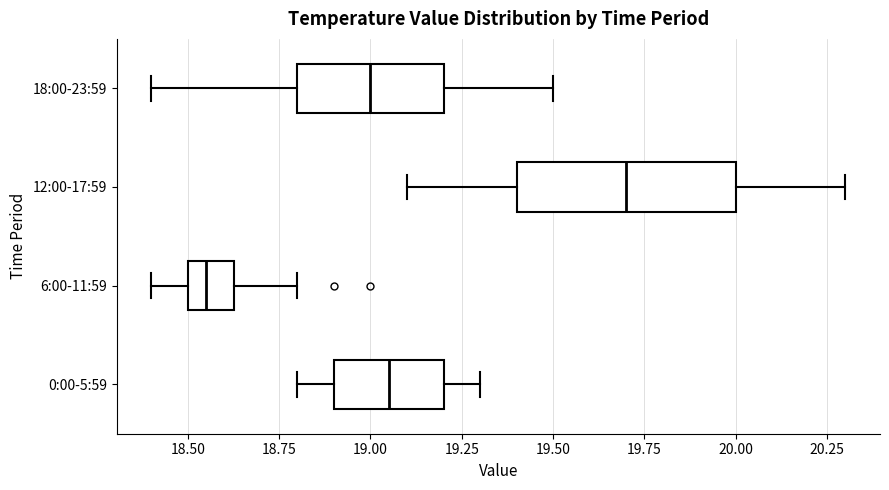

Which box is the widest, from its left edge to its right edge?

12:00-17:59